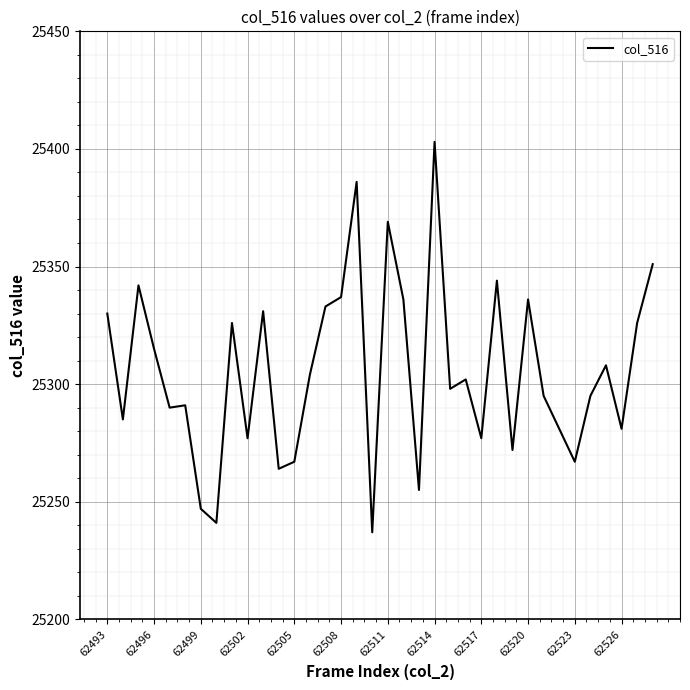

What is the minimum value shown in the chart?

25237